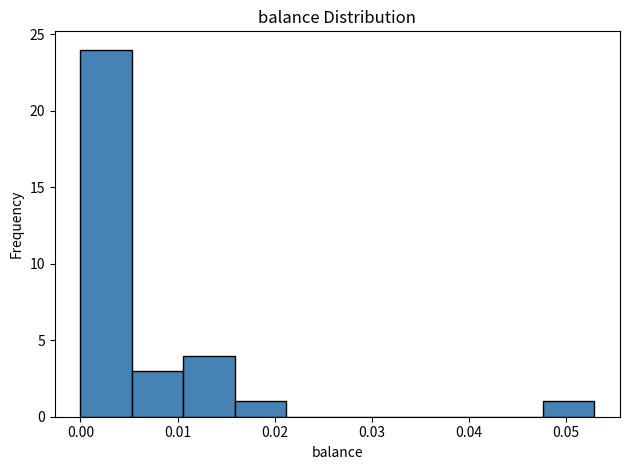

Reading left to right, list every bar in this chart as the range it spans on the x-axis followed by its height. Neither the bar edges nor the heights are printed on the chart, so give them approximately, as read against the axes.

0.000 to 0.005: 24
0.005 to 0.011: 3
0.011 to 0.016: 4
0.016 to 0.021: 1
0.021 to 0.026: 0
0.026 to 0.032: 0
0.032 to 0.037: 0
0.037 to 0.042: 0
0.042 to 0.048: 0
0.048 to 0.053: 1